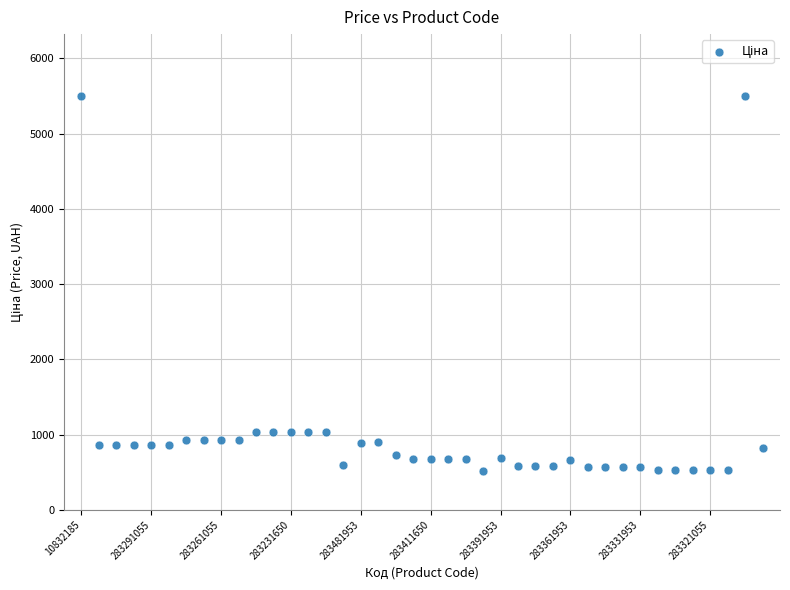

What is the range of Y values (max minus min)?

4982.6